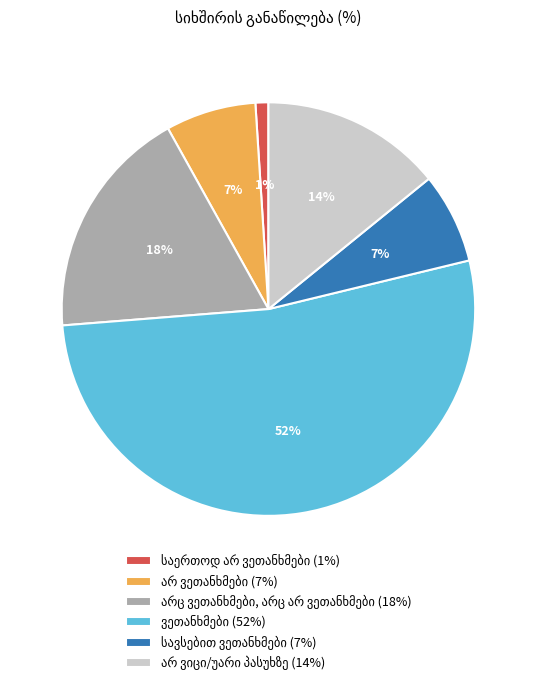

The არც ვეთანხმები, არც არ ვეთანხმები slice represents 18% of the pie. True or false?

True